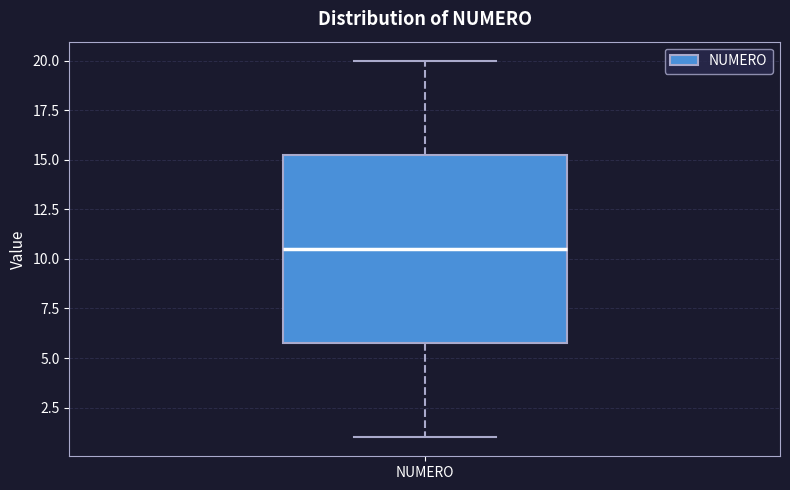

Where is the lower edge of the box for NUMERO on the y-axis? The values are not printed on the chart, so give them approximately, as read against the axis.

6.0